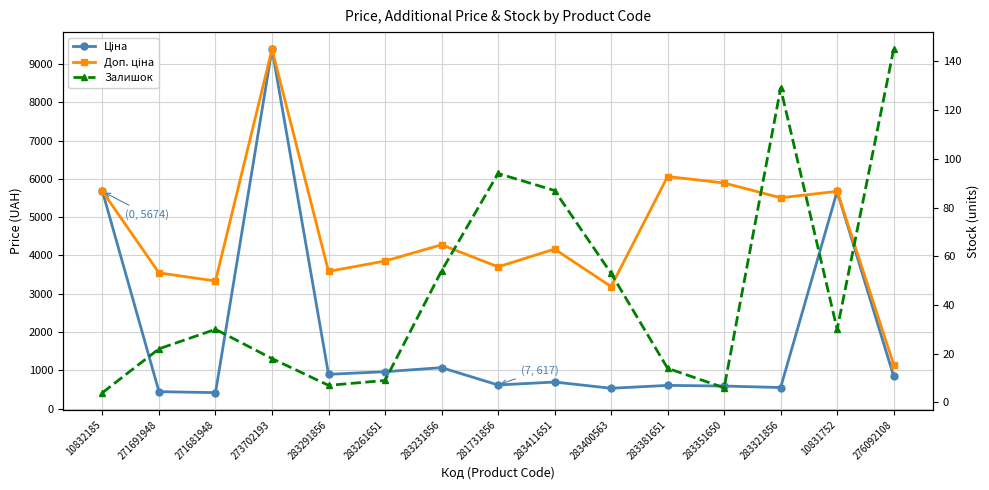

The value of Ціна at 271681948 is 416.6. True or false?

True